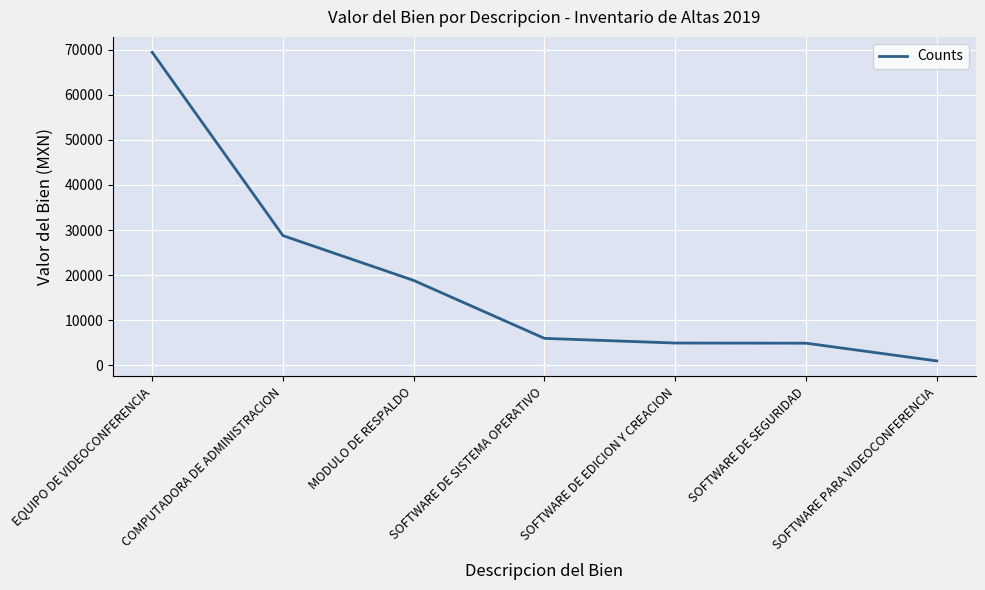

What is the sum of the values at SOFTWARE DE EDICION Y CREACION and MODULO DE RESPALDO?

23798.3